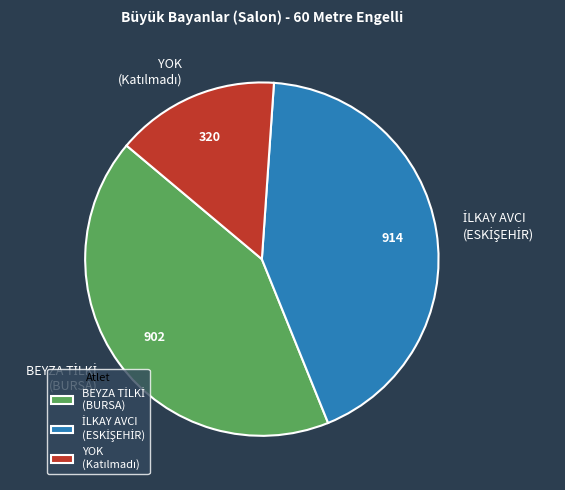

Is there any slice that represents more than half of the pie?

No